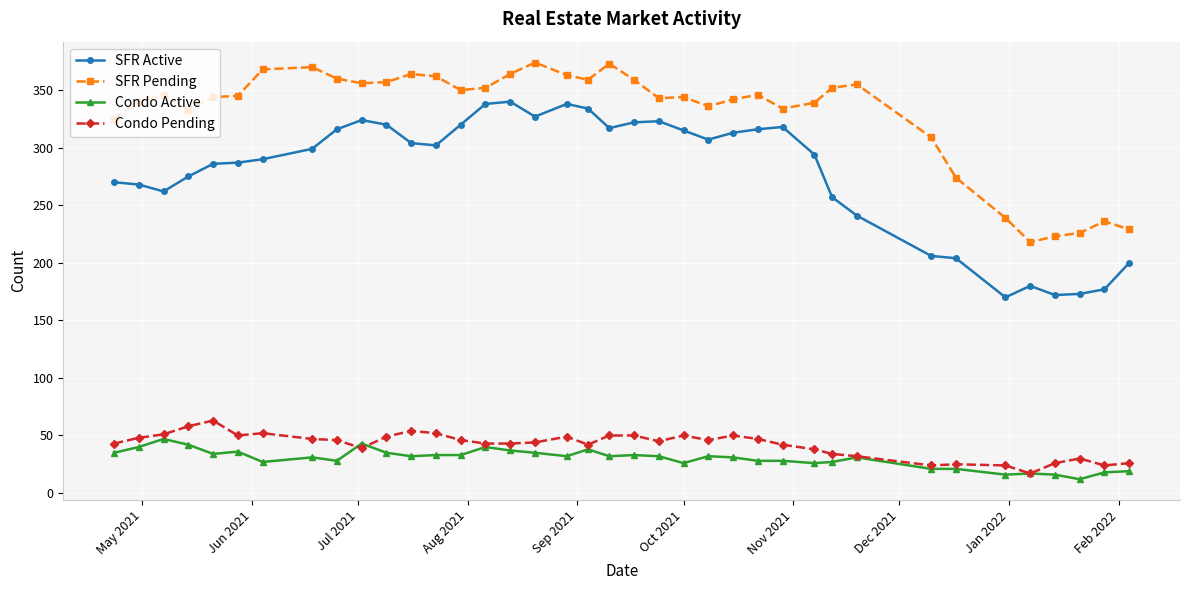

What is the highest value of the SFR Active series?

340